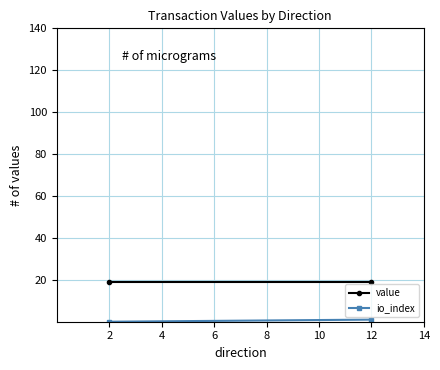

How many data points in io_index are less than 1?

1